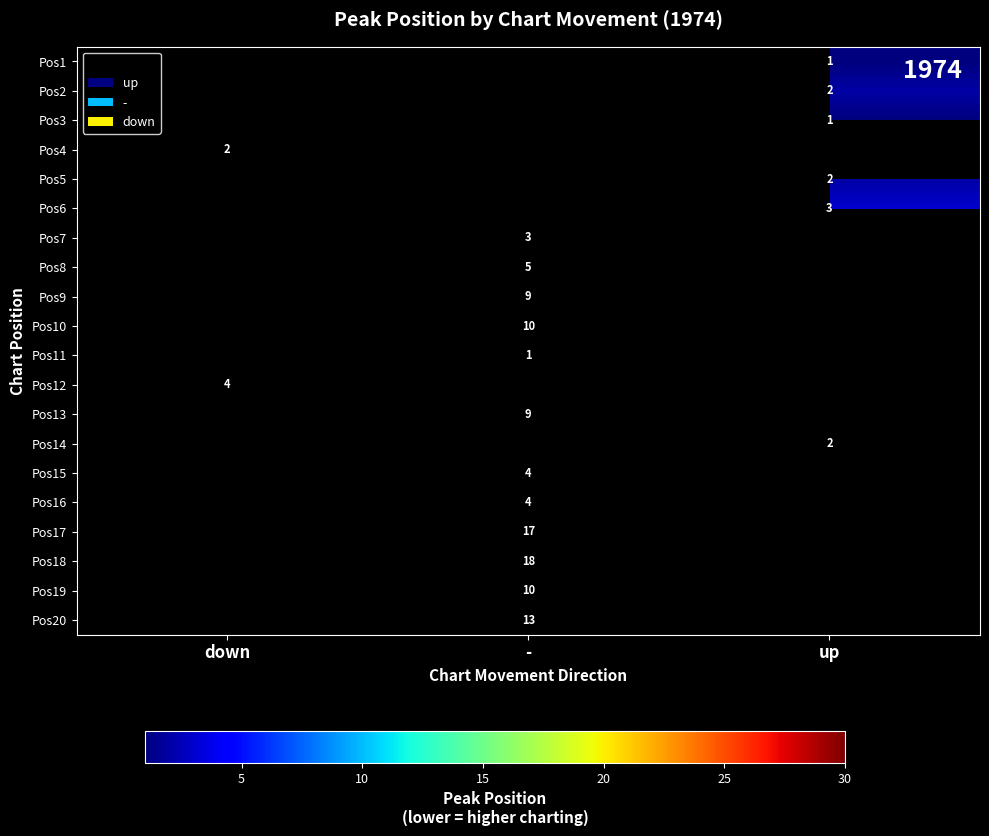

The Pos1 series shows 1 at up. True or false?

True